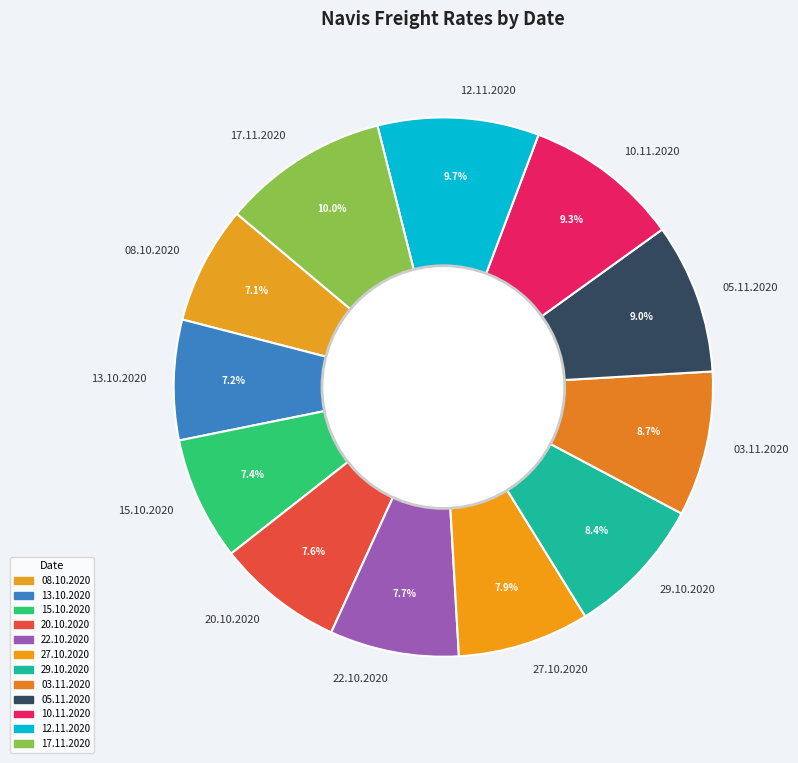

Is there a majority slice in this chart?

No